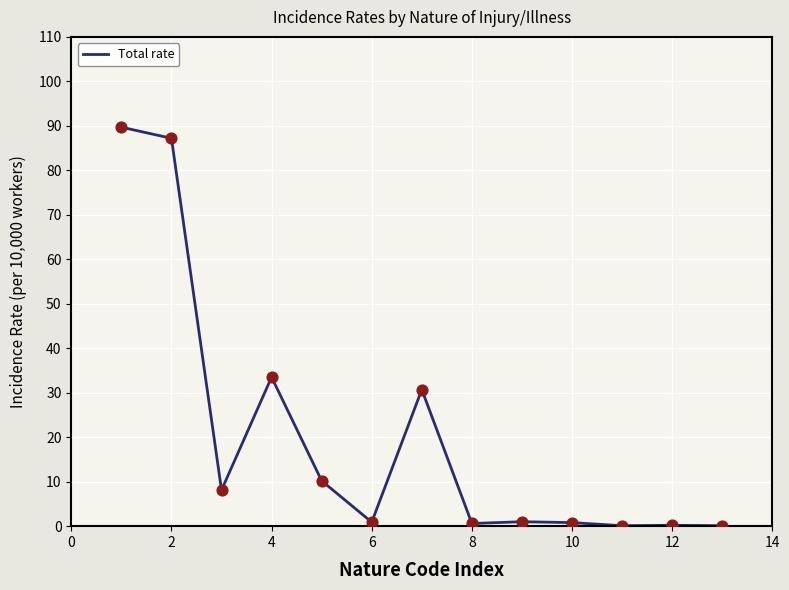

What is the difference between the maximum and minimum values?

89.6